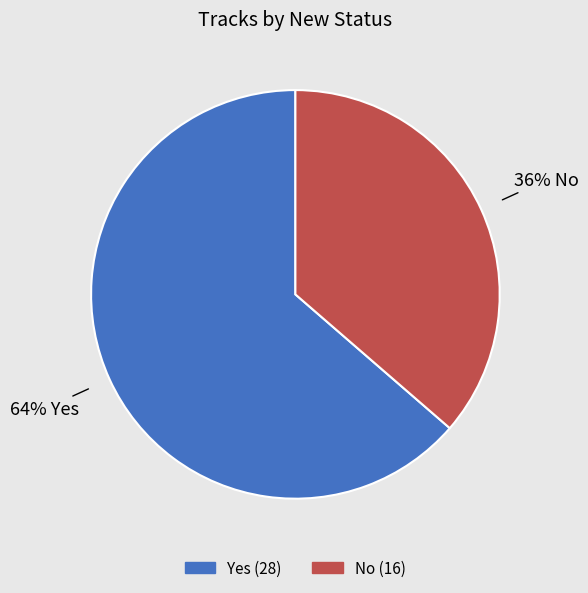

Approximately how many times larger is the value at No compared to Yes?

0.6